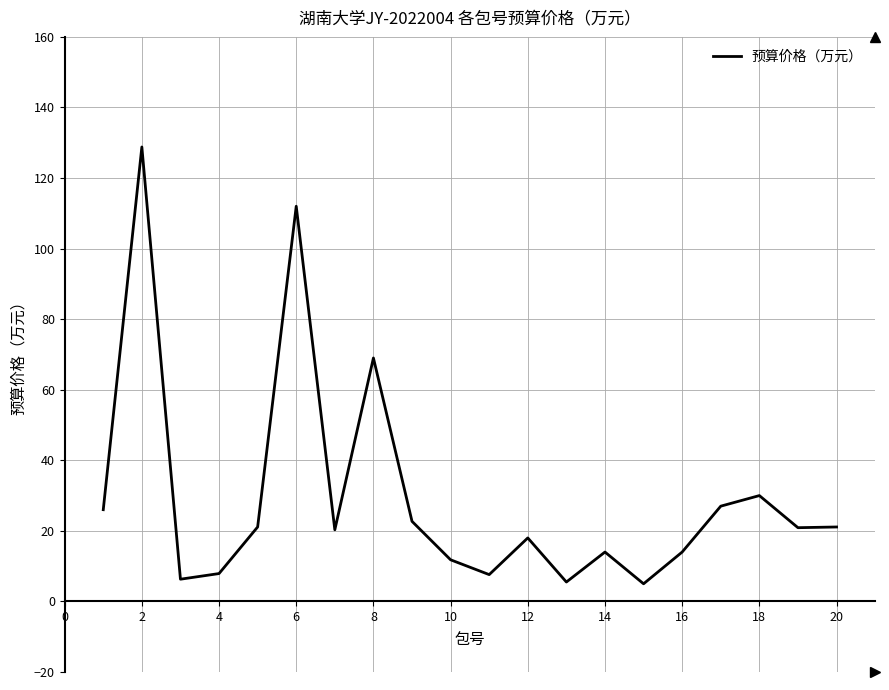

What is the difference between the maximum and minimum values?

123.8